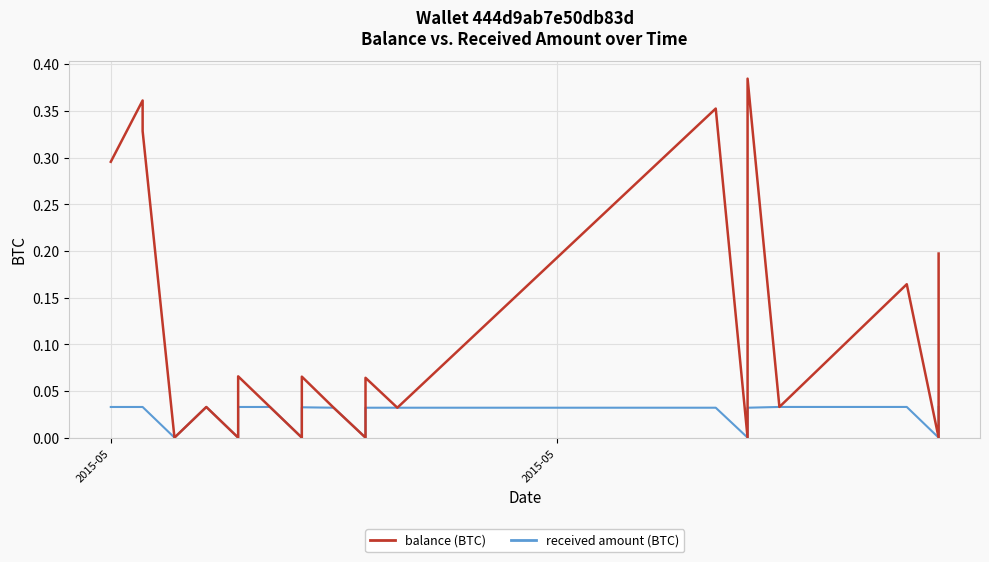

How many lines are shown in the chart?

2